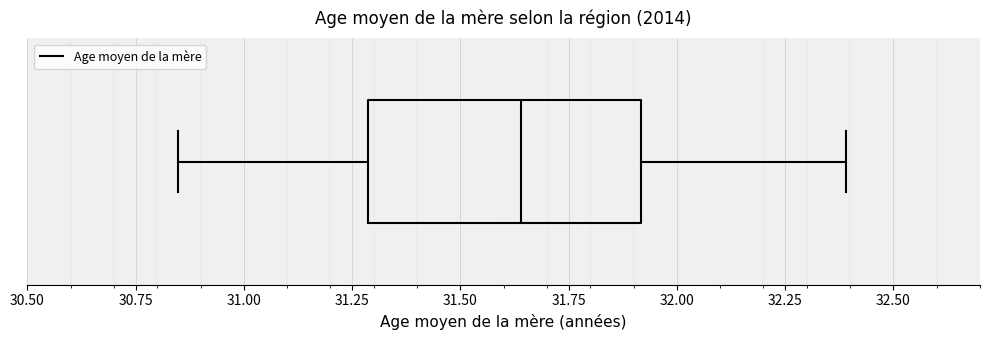

Read this box plot against the x-axis: the position of the median line, the range covered by the box, and the ends of both whiskers. The values are not printed on the chart, so give them approximately, as read against the axis.

median 31.65, box 31.30 to 31.90, whiskers 30.85 to 32.40